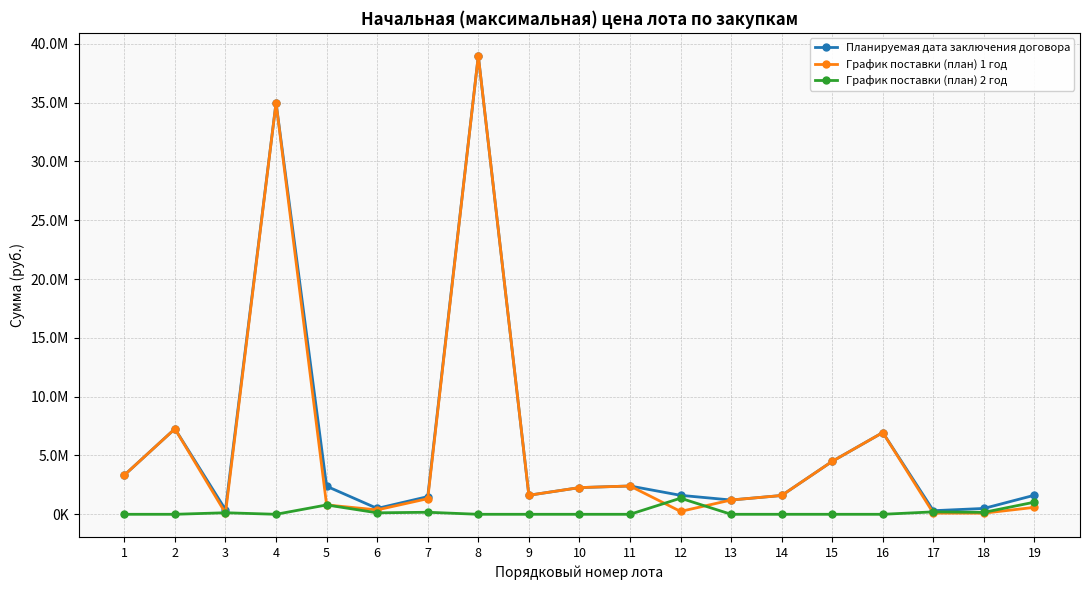

Rank the series at 2 from lowest to highest value.

График поставки (план) 2 год, Планируемая дата заключения договора, График поставки (план) 1 год